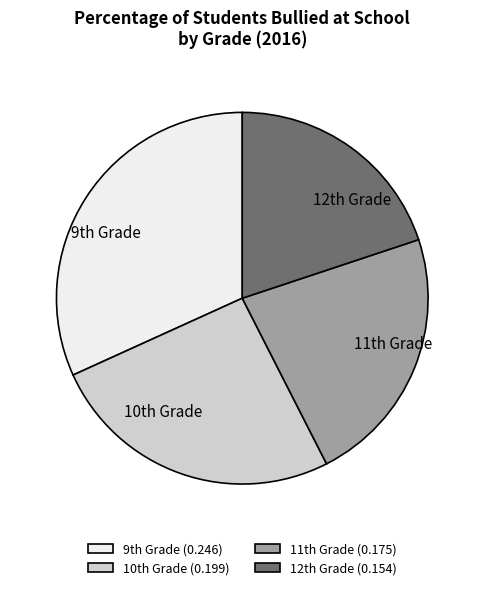

How many segments does this pie chart have?

4